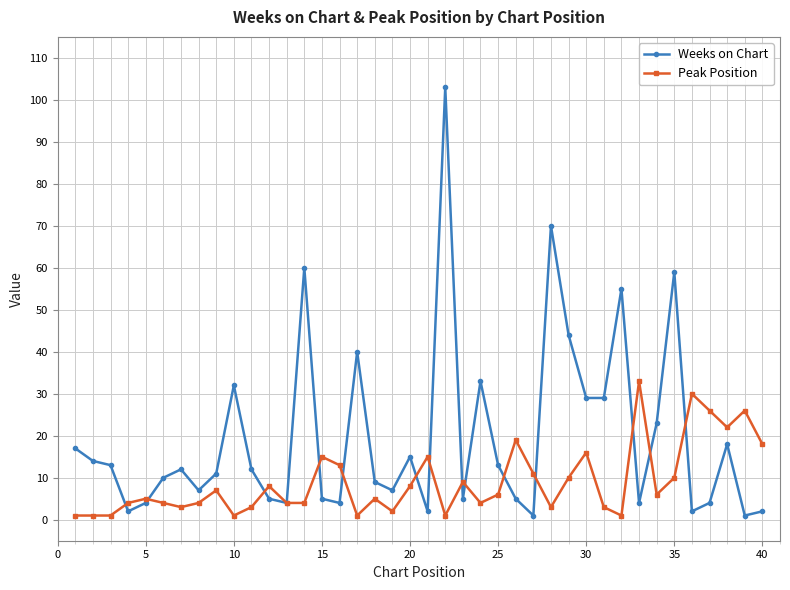

How many lines are shown in the chart?

2